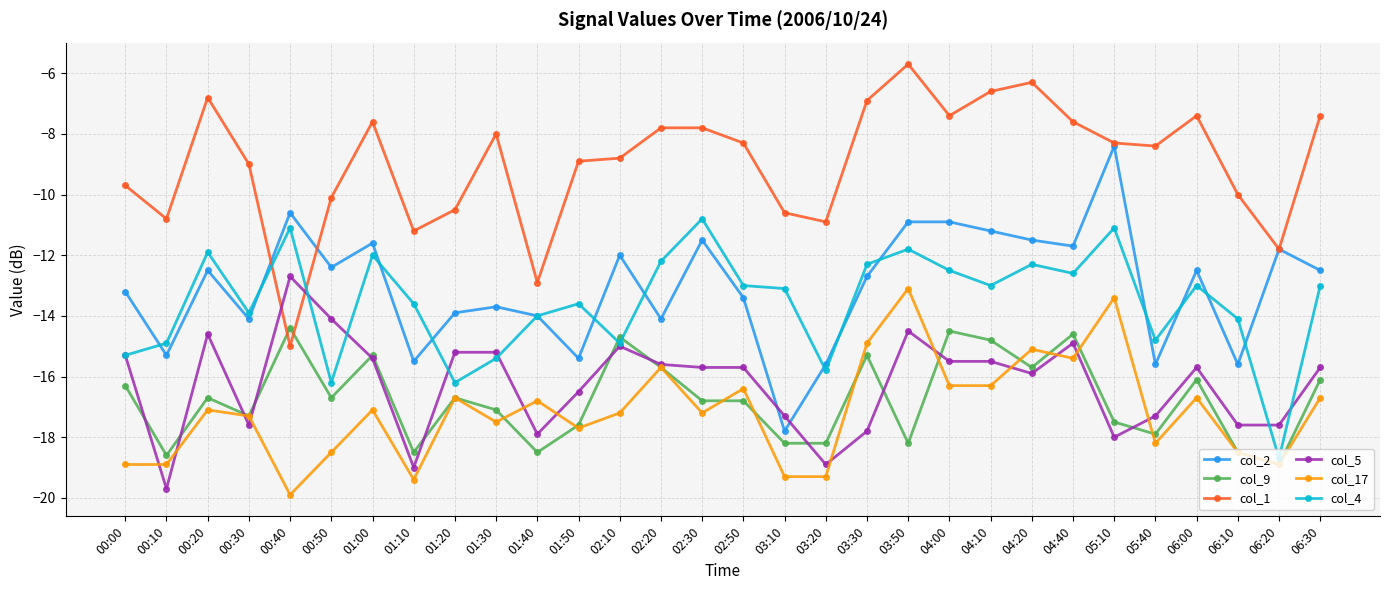

Reading right to left, transcribe all the data shown in this chart.

col_2: -12.5	-11.8	-15.6	-12.5	-15.6	-8.4	-11.7	-11.5	-11.2	-10.9	-10.9	-12.7	-15.6	-17.8	-13.4	-11.5	-14.1	-12.0	-15.4	-14.0	-13.7	-13.9	-15.5	-11.6	-12.4	-10.6	-14.1	-12.5	-15.3	-13.2
col_9: -16.1	-18.9	-18.5	-16.1	-17.9	-17.5	-14.6	-15.7	-14.8	-14.5	-18.2	-15.3	-18.2	-18.2	-16.8	-16.8	-15.7	-14.7	-17.6	-18.5	-17.1	-16.7	-18.5	-15.3	-16.7	-14.4	-17.3	-16.7	-18.6	-16.3
col_1: -7.4	-11.8	-10.0	-7.4	-8.4	-8.3	-7.6	-6.3	-6.6	-7.4	-5.7	-6.9	-10.9	-10.6	-8.3	-7.8	-7.8	-8.8	-8.9	-12.9	-8.0	-10.5	-11.2	-7.6	-10.1	-15.0	-9.0	-6.8	-10.8	-9.7
col_5: -15.7	-17.6	-17.6	-15.7	-17.3	-18.0	-14.9	-15.9	-15.5	-15.5	-14.5	-17.8	-18.9	-17.3	-15.7	-15.7	-15.6	-15.0	-16.5	-17.9	-15.2	-15.2	-19.0	-15.4	-14.1	-12.7	-17.6	-14.6	-19.7	-15.3
col_17: -16.7	-18.9	-18.5	-16.7	-18.2	-13.4	-15.4	-15.1	-16.3	-16.3	-13.1	-14.9	-19.3	-19.3	-16.4	-17.2	-15.7	-17.2	-17.7	-16.8	-17.5	-16.7	-19.4	-17.1	-18.5	-19.9	-17.3	-17.1	-18.9	-18.9
col_4: -13.0	-18.7	-14.1	-13.0	-14.8	-11.1	-12.6	-12.3	-13.0	-12.5	-11.8	-12.3	-15.8	-13.1	-13.0	-10.8	-12.2	-14.9	-13.6	-14.0	-15.4	-16.2	-13.6	-12.0	-16.2	-11.1	-13.9	-11.9	-14.9	-15.3